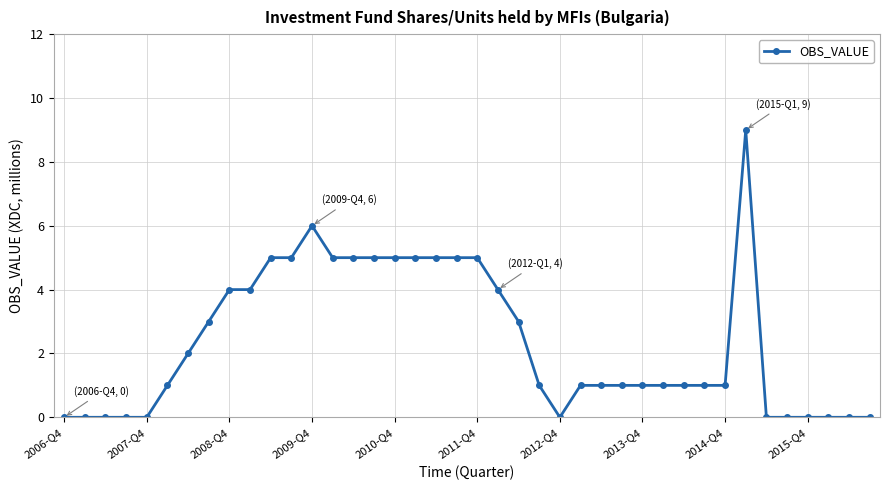

True or false: the data has more than 0 interior local peaks.

True